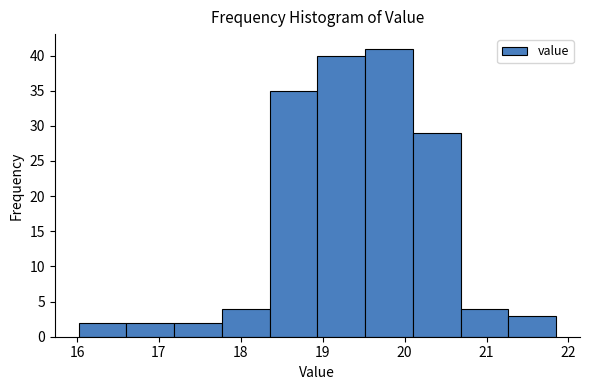

What is the height of the bar covering 18.4 to 18.9 on the x-axis? Neither the bar edges nor the heights are printed on the chart, so give them approximately, as read against the axes.

35